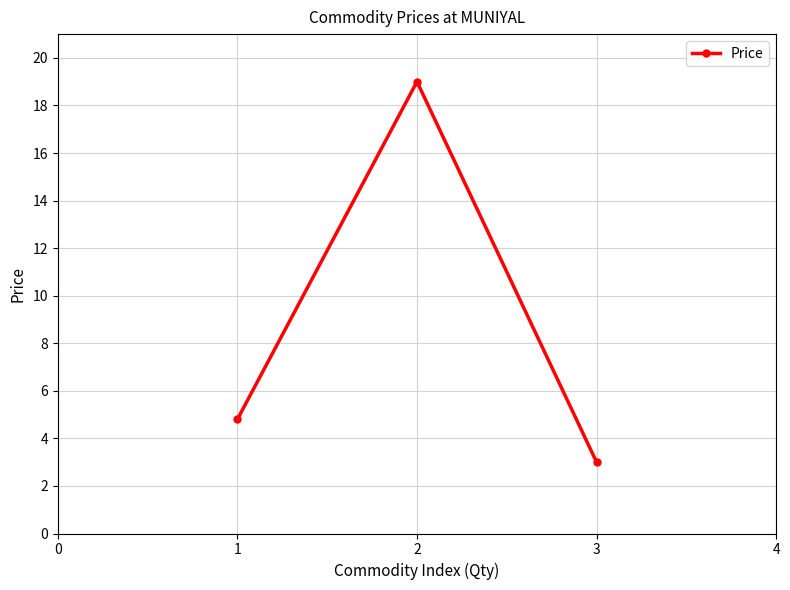

Between 1 and 2, which is larger?

2